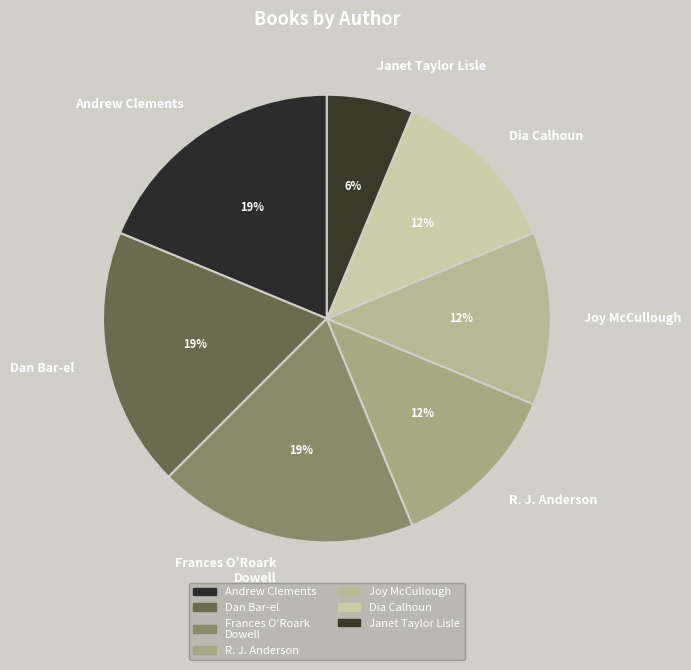

To the nearest percent, what is the difference between the Joy McCullough and Janet Taylor Lisle slice percentages?

6%